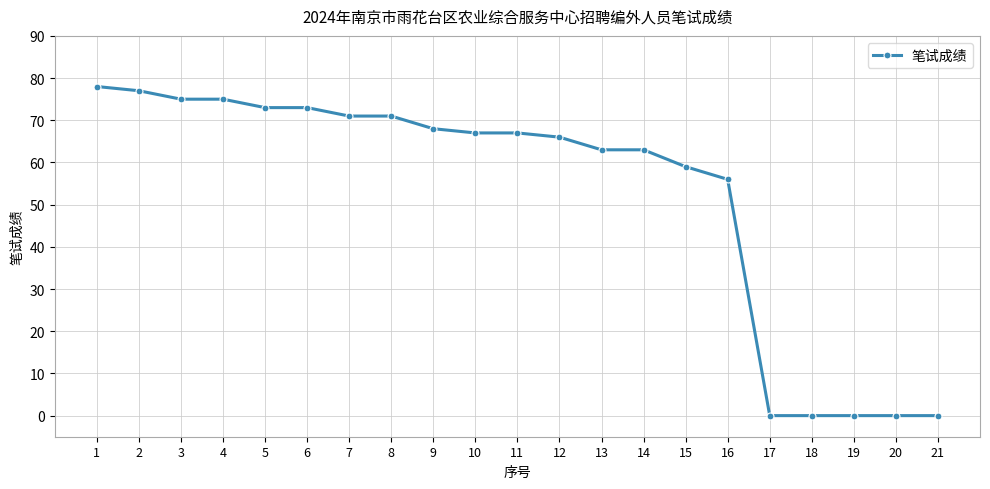

At which label is the value closest to 39?

16